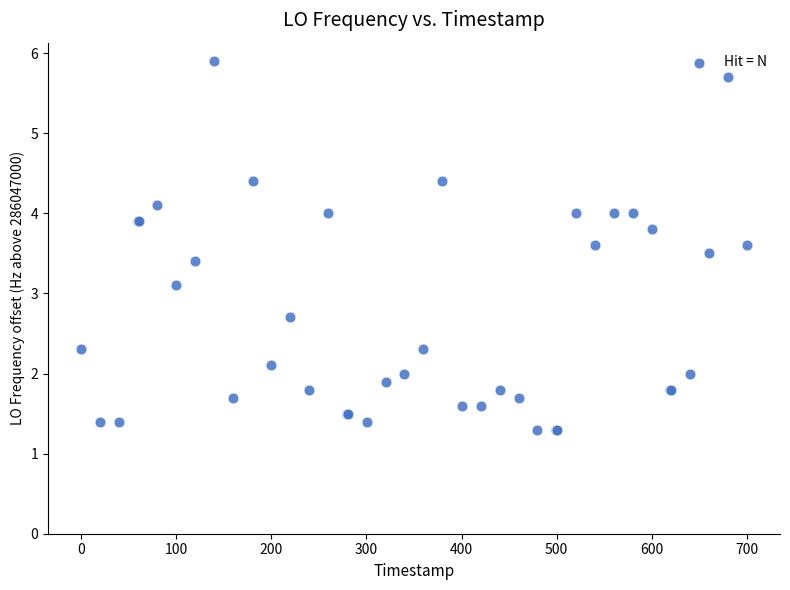

What Y value in the scatter plot is closest to 3?

3.1